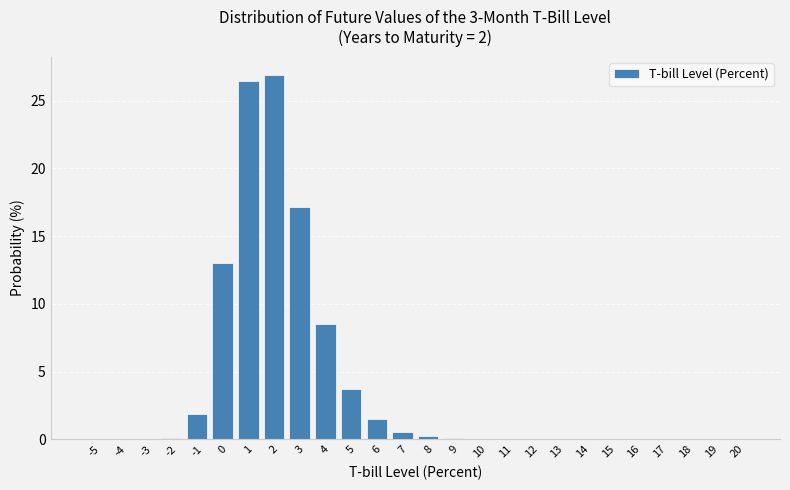

What is the approximate value at 3?

17.2